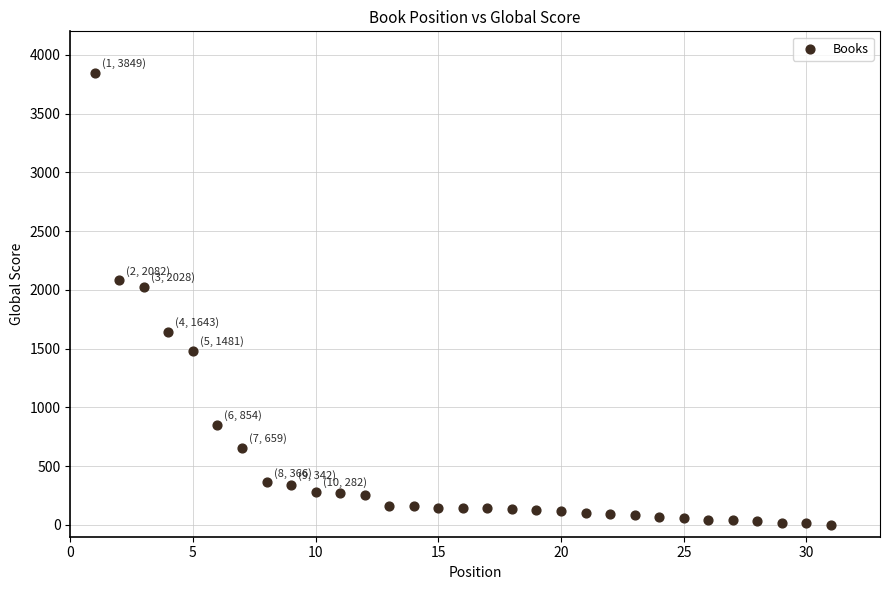

What is the range of X values (max minus min)?

30